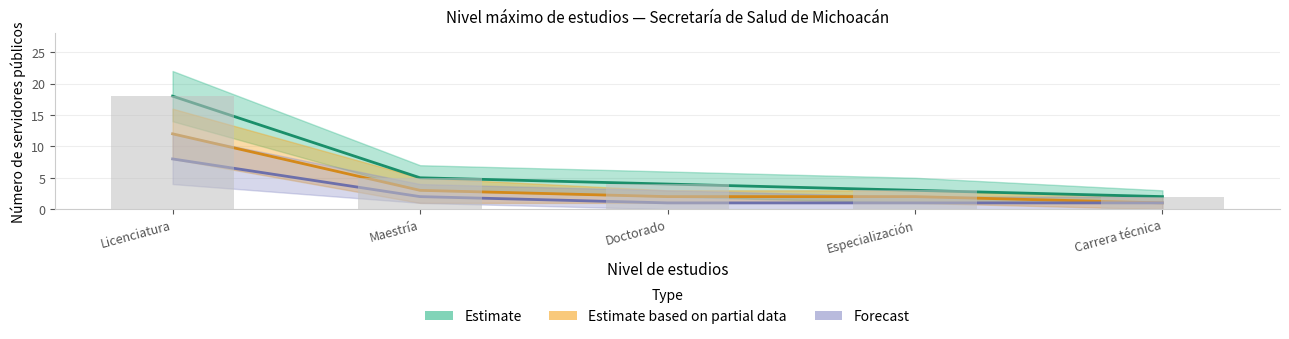

What is the average value of the Estimate based on partial data series?

4